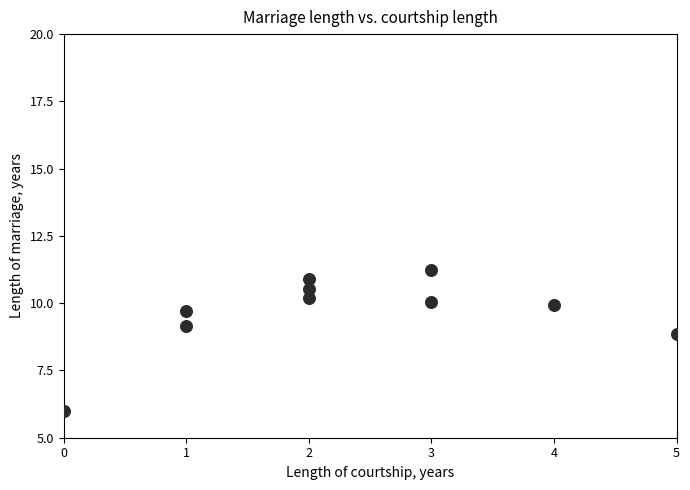

What Y value in the scatter plot is closest to 8?

8.9